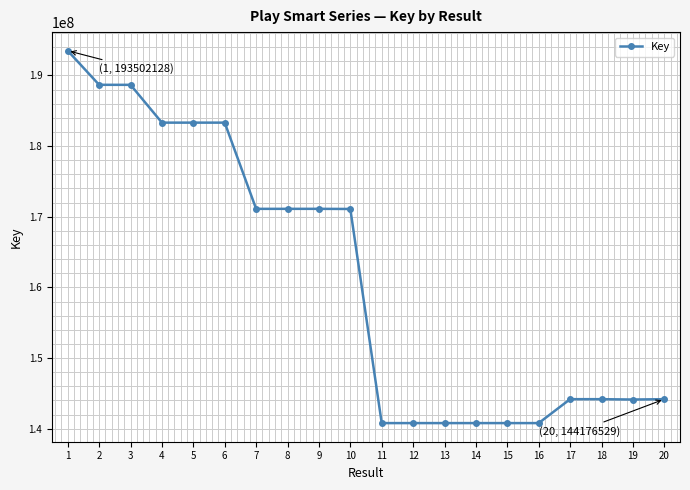

What value does the data have at 13?

140791148